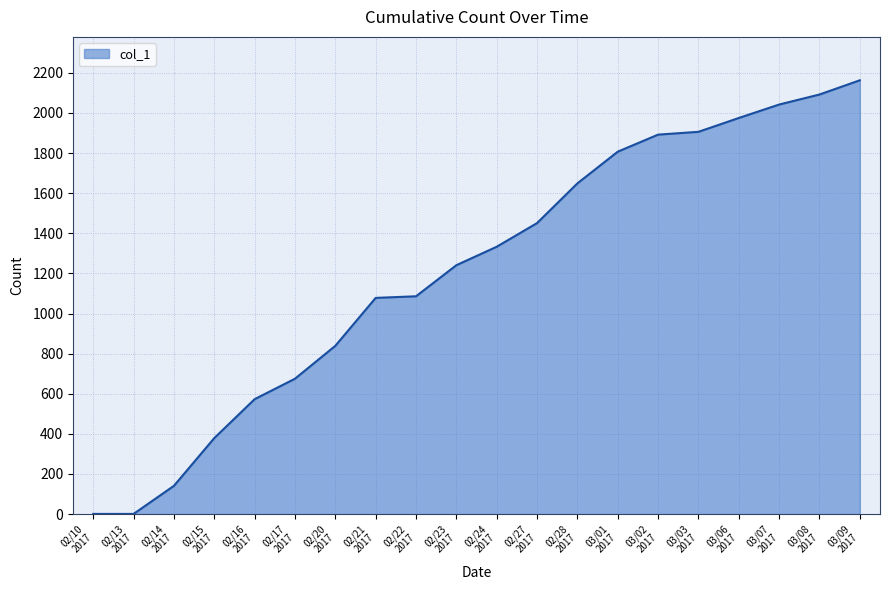

What is the smallest value displayed?

1